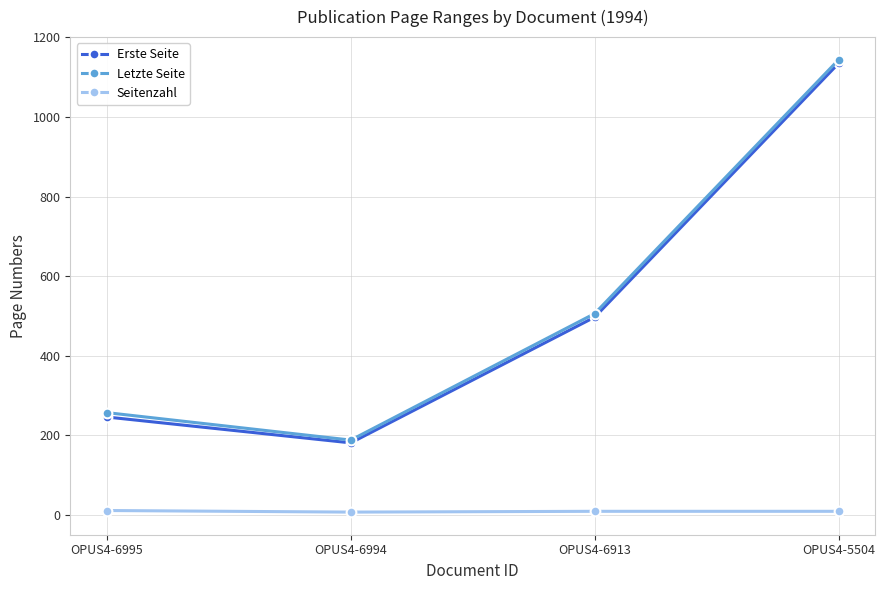

What is the difference between the maximum and minimum values in the Letzte Seite series?

956